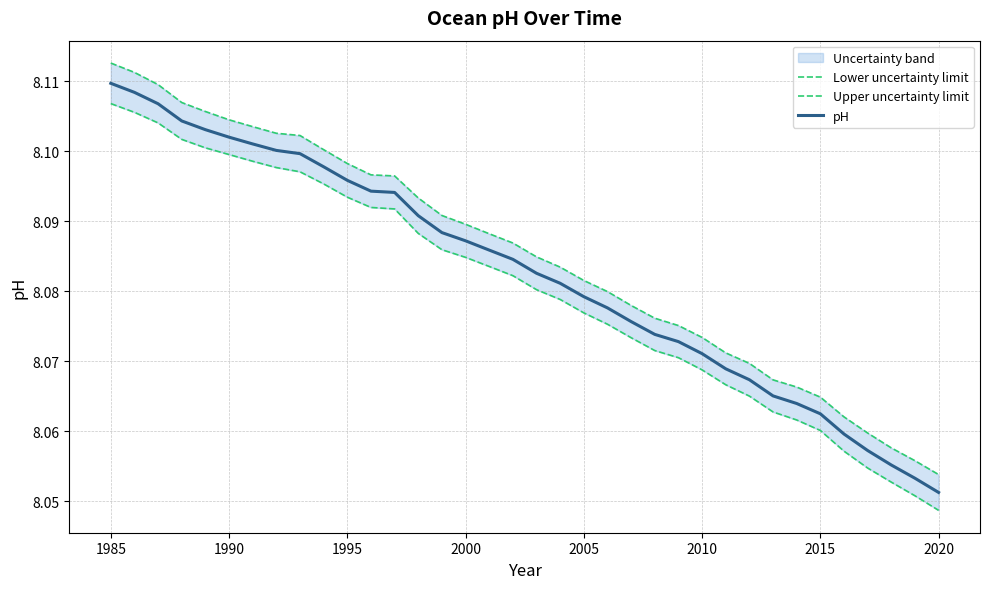

Rank the series by their average value, from highest to lowest.

Upper uncertainty limit, pH, Lower uncertainty limit